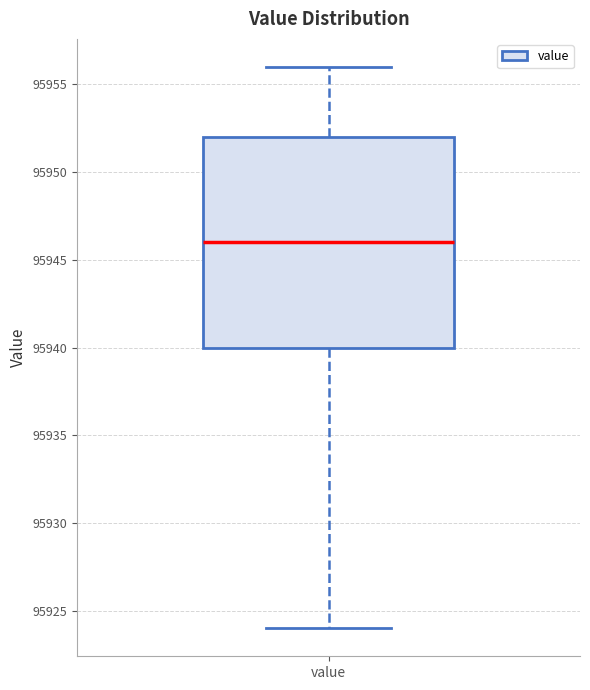

Read this box plot against the y-axis: the position of the median line, the range covered by the box, and the ends of both whiskers. The values are not printed on the chart, so give them approximately, as read against the axis.

median 95946, box 95940 to 95952, whiskers 95924 to 95956